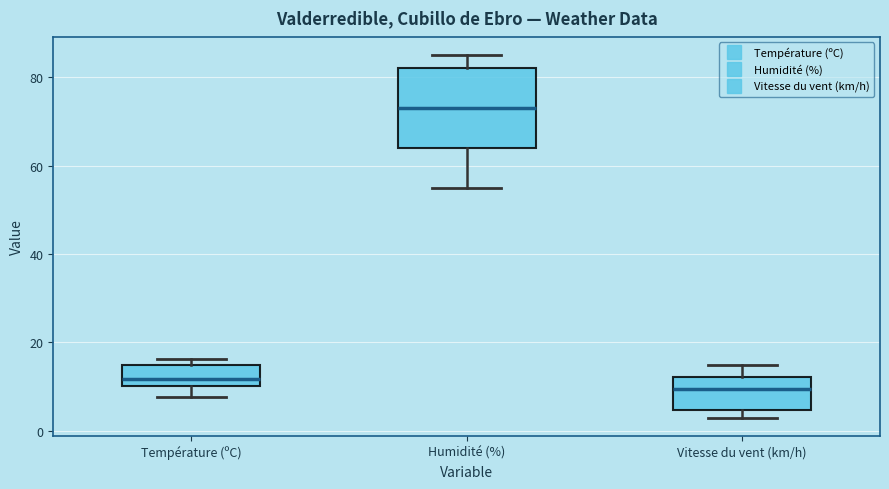

Where does the median line of the box for Température (ºC) sit on the y-axis? The values are not printed on the chart, so give them approximately, as read against the axis.

12